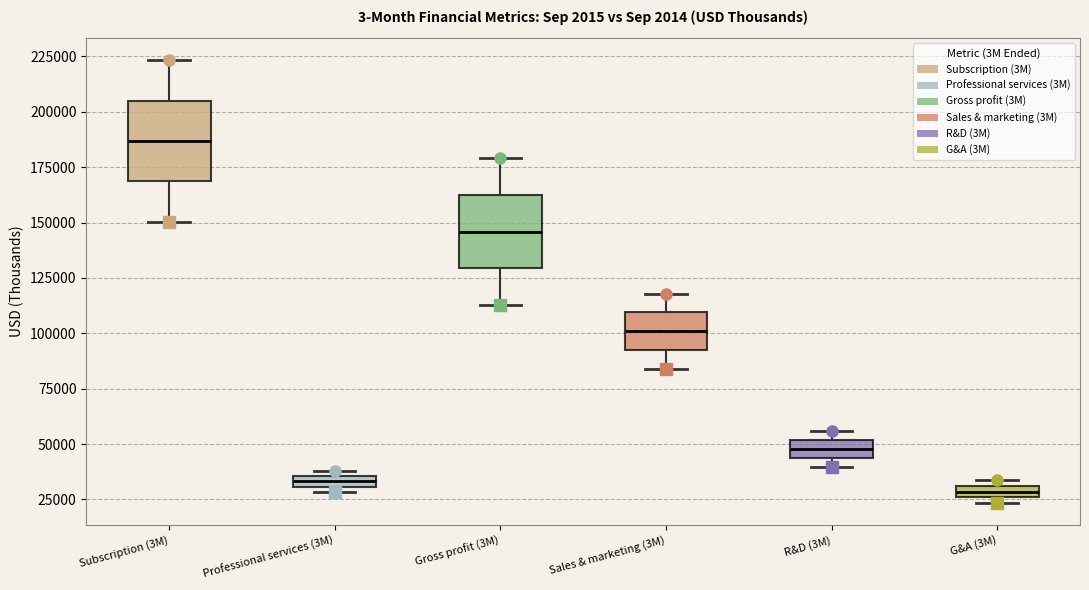

Which box has the highest median line?

Subscription (3M)